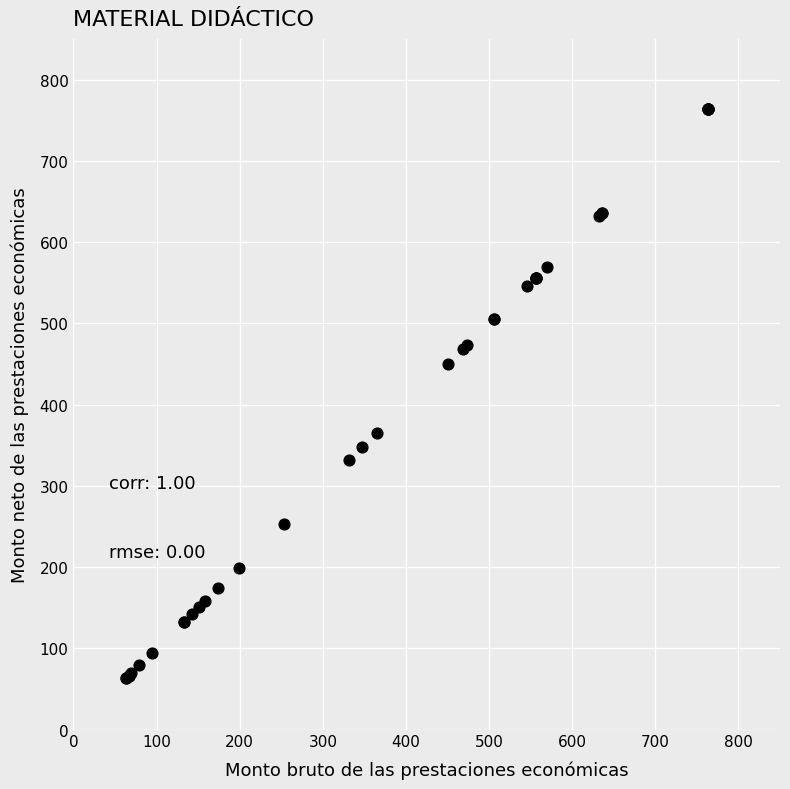

What Y value in the scatter plot is closest to 413?

450.0